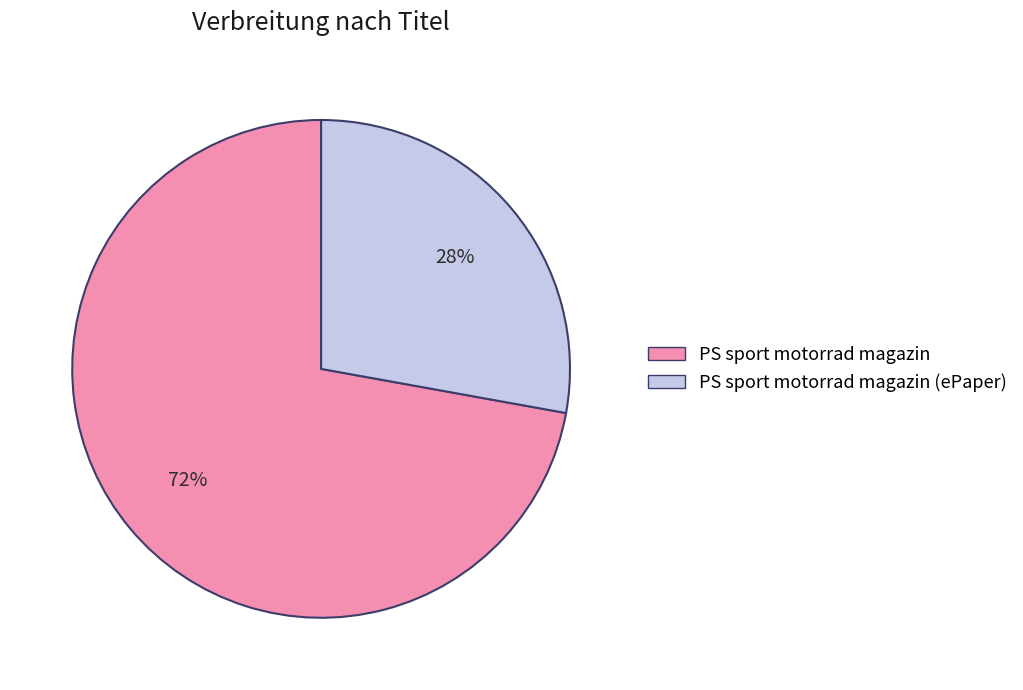

Is it true that PS sport motorrad magazin is 72% of the pie?

True